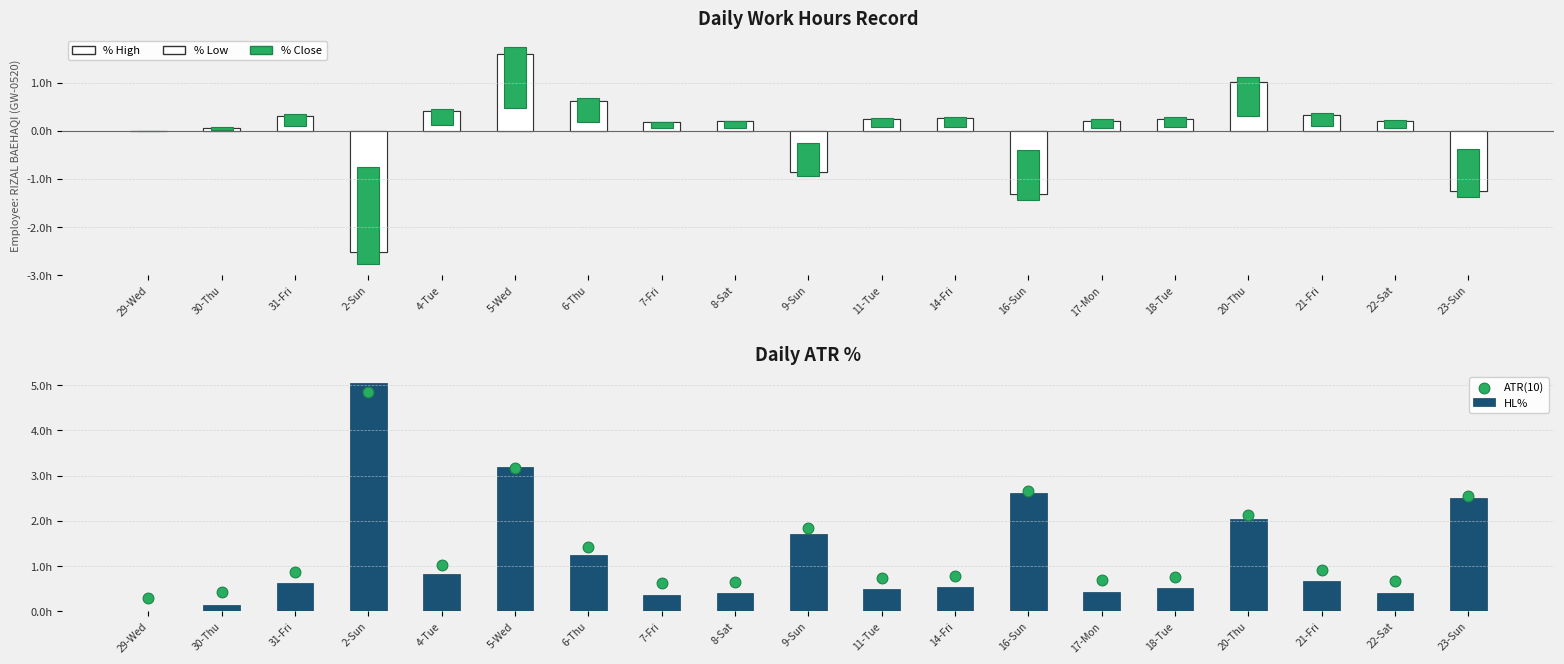

Is the value of % High at 9-Sun greater than the value of HL% at 20-Thu?

No